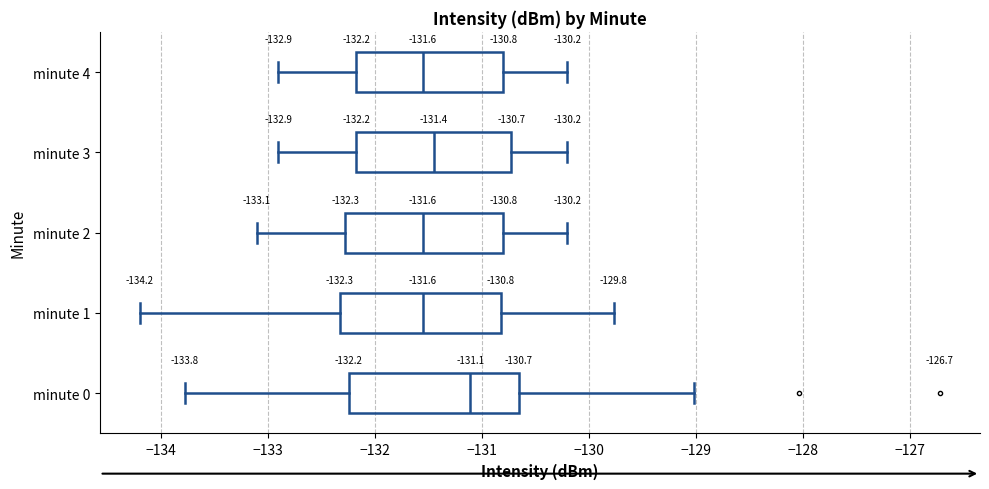

Which box's median line is the furthest to the right?

minute 0